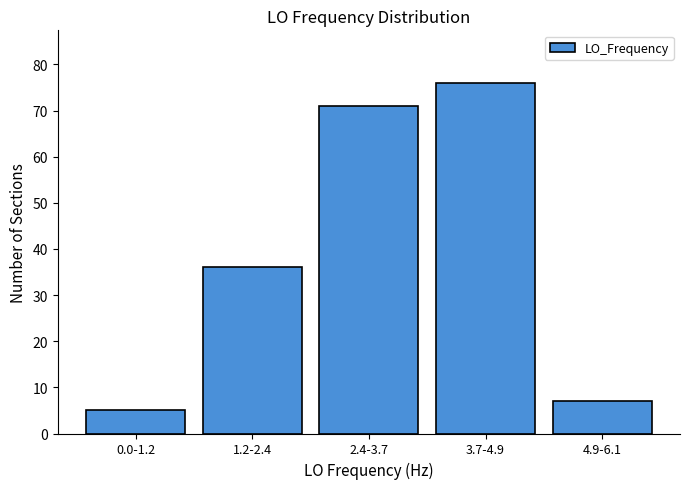

Reading left to right, extract all data points from this chart.

5	36	71	76	7